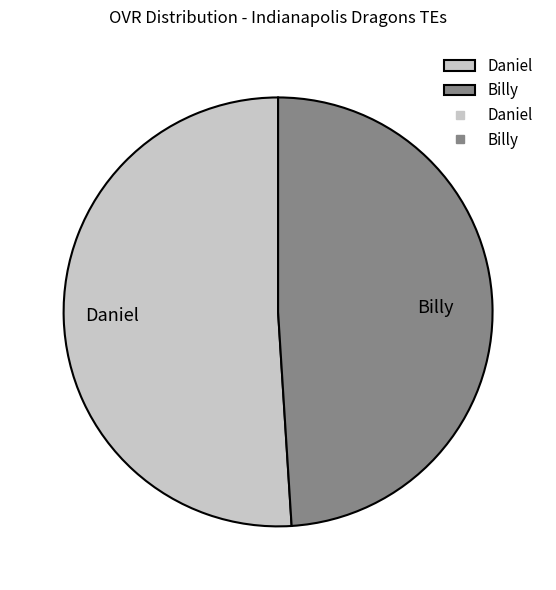

True or false: Billy accounts for 34% of the total.

False